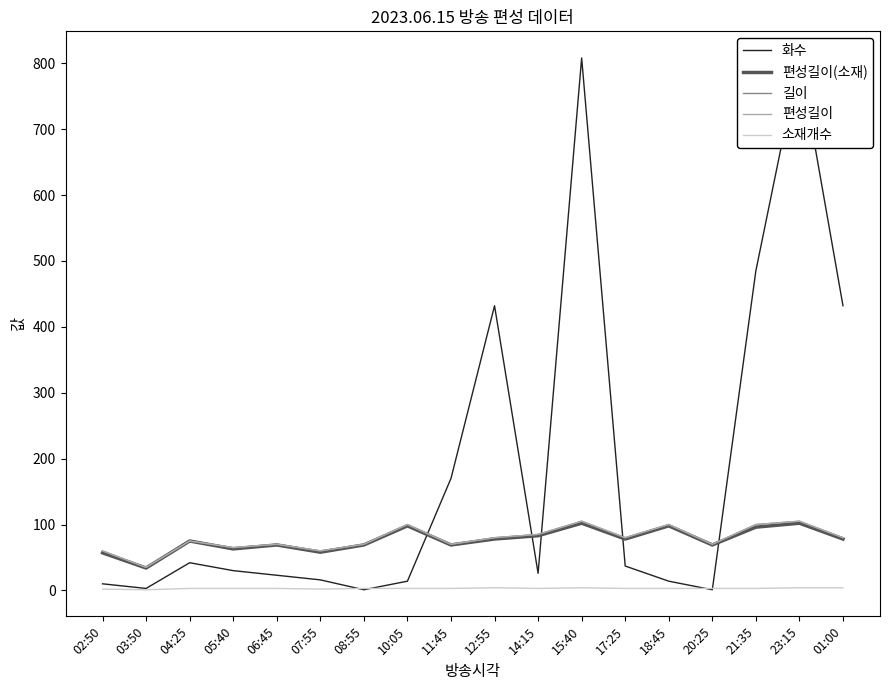

What is the difference between the 길이 values at 11:45 and 01:00?

10